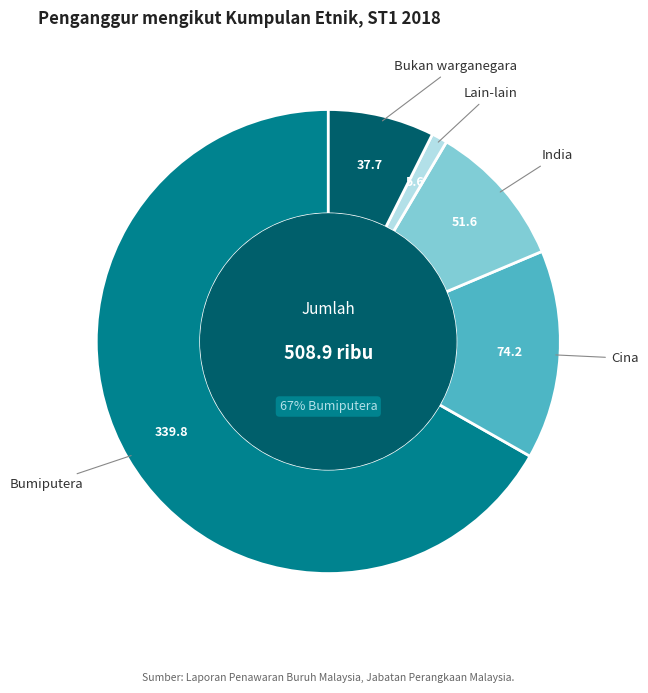

Does any single category account for the majority?

Yes